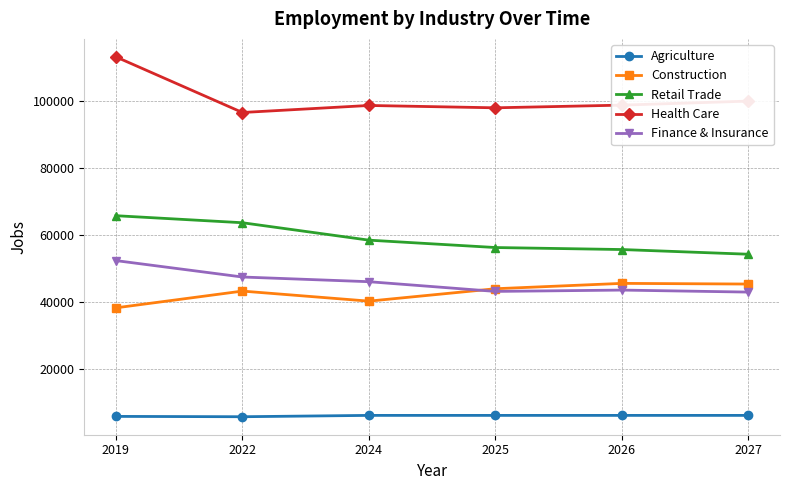

What is the difference between the maximum and minimum values in the Finance & Insurance series?

9400